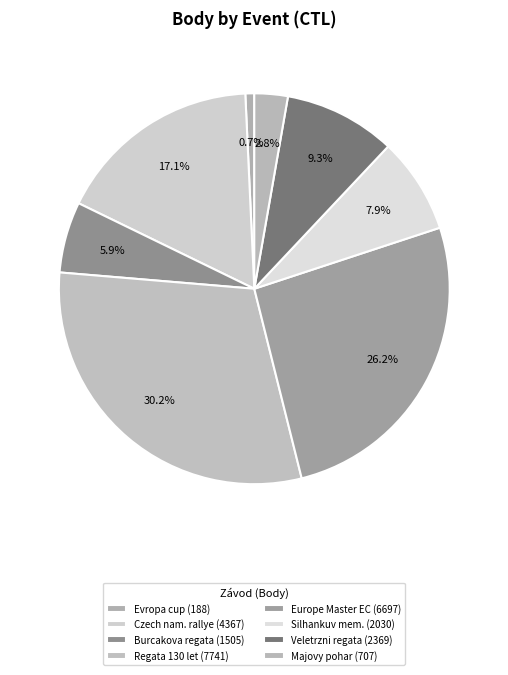

How many slices are in this pie chart?

8